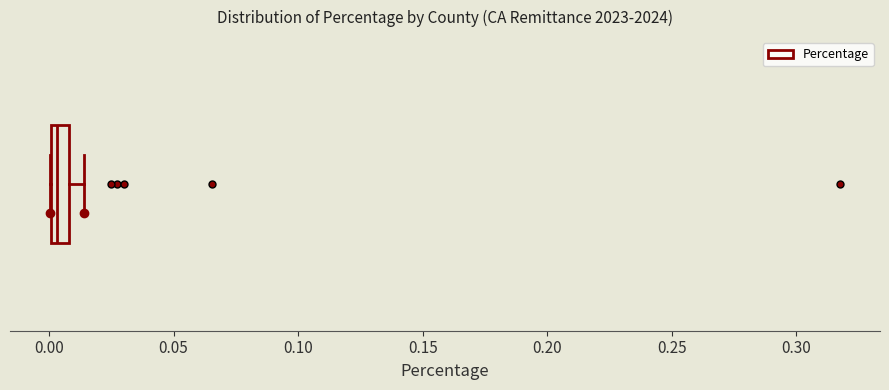

Where is the left edge of the box on the x-axis? The values are not printed on the chart, so give them approximately, as read against the axis.

0.000